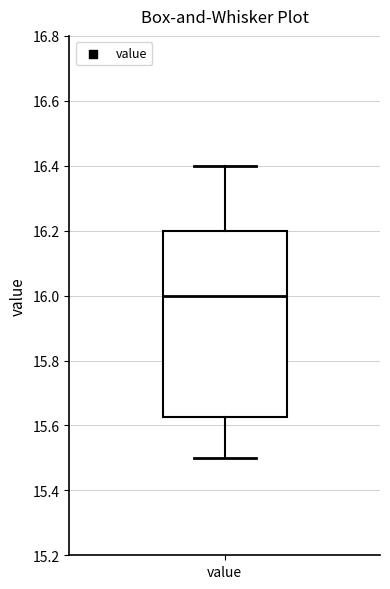

Transcribe this box plot: give where the median line is, the range the box spans, and where the two whiskers end, as read against the y-axis. The values are not printed on the chart, so give them approximately, as read against the axis.

median 16.00, box 15.62 to 16.20, whiskers 15.50 to 16.40